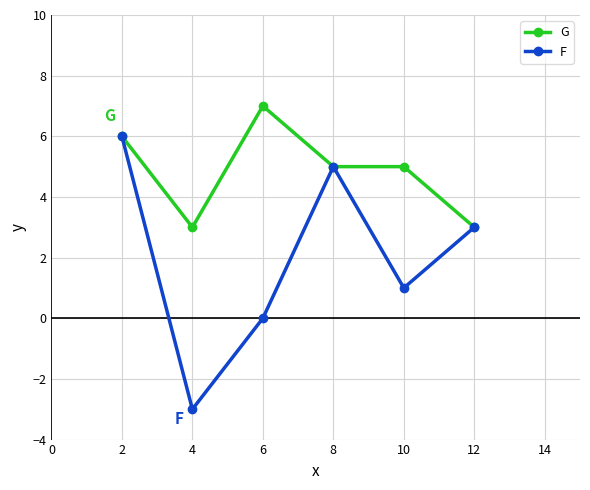

Where is F nearest to the value 1?

10